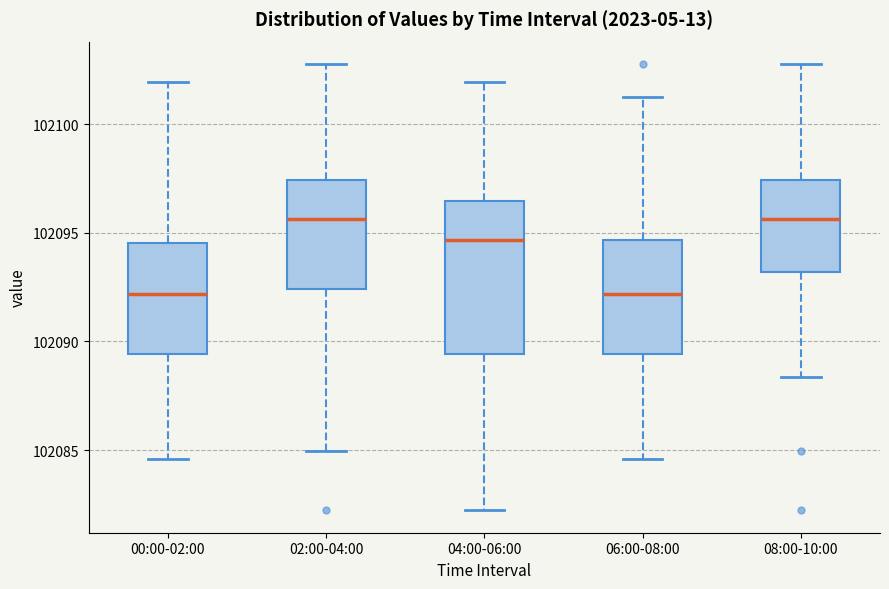

Reading left to right, transcribe this box plot: for each box, give where its median line is, the range the box spans, and where its two whiskers end, as read against the y-axis. The values are not printed on the chart, so give them approximately, as read against the axis.

00:00-02:00: median 102092.0, box 102089.5 to 102094.5, whiskers 102084.5 to 102102.0
02:00-04:00: median 102095.5, box 102092.5 to 102097.5, whiskers 102085.0 to 102103.0
04:00-06:00: median 102094.5, box 102089.5 to 102096.5, whiskers 102082.0 to 102102.0
06:00-08:00: median 102092.0, box 102089.5 to 102094.5, whiskers 102084.5 to 102101.5
08:00-10:00: median 102095.5, box 102093.0 to 102097.5, whiskers 102088.5 to 102103.0